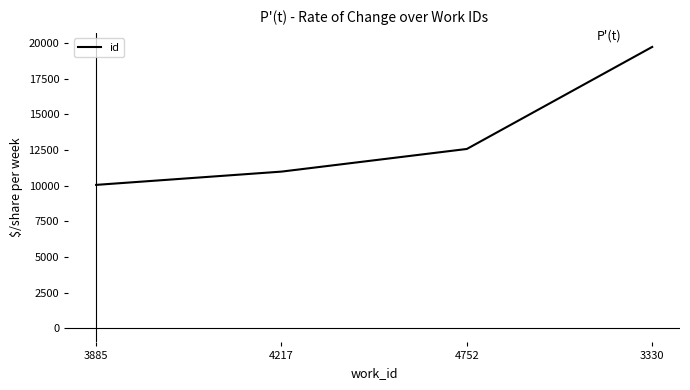

How many categories are shown in the chart?

4